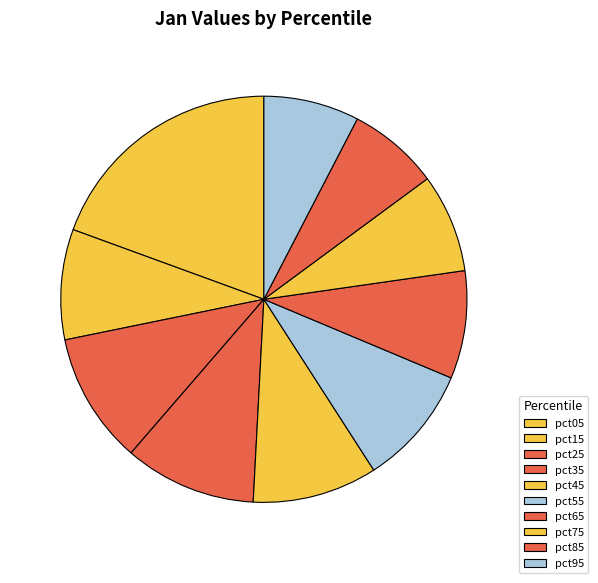

Approximately how many times larger is the value at pct25 compared to pct75?

1.3